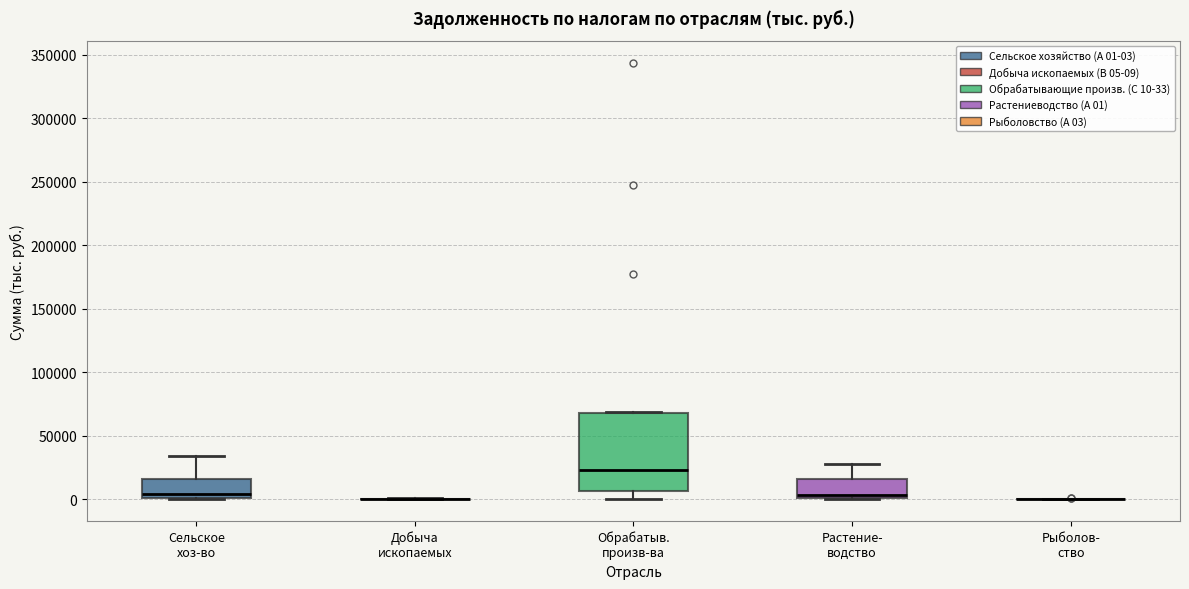

Where is the lower edge of the box for Растение- водство on the y-axis? The values are not printed on the chart, so give them approximately, as read against the axis.

0